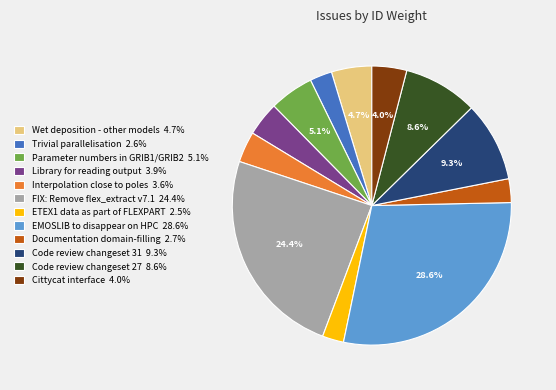

To the nearest percent, what is the average slice percentage?

8%